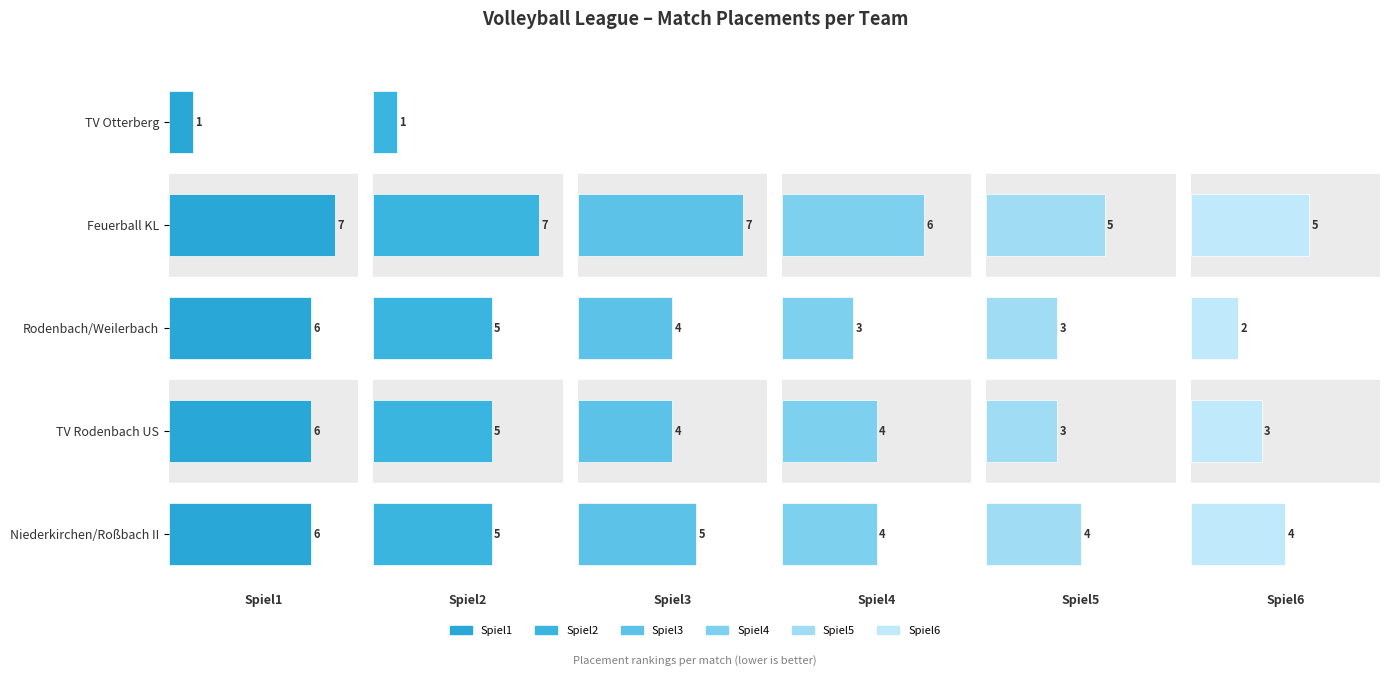

What are all the series names shown in the legend?

Spiel1, Spiel2, Spiel3, Spiel4, Spiel5, Spiel6